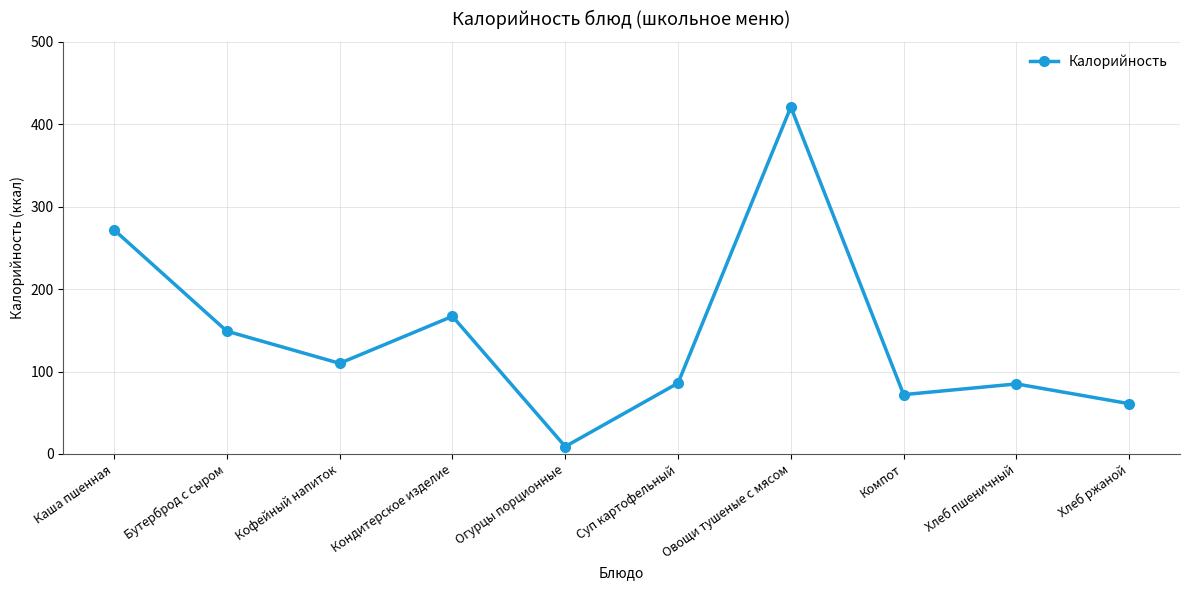

How many points are lower than both their immediate neighbors (excluding endpoints)?

3